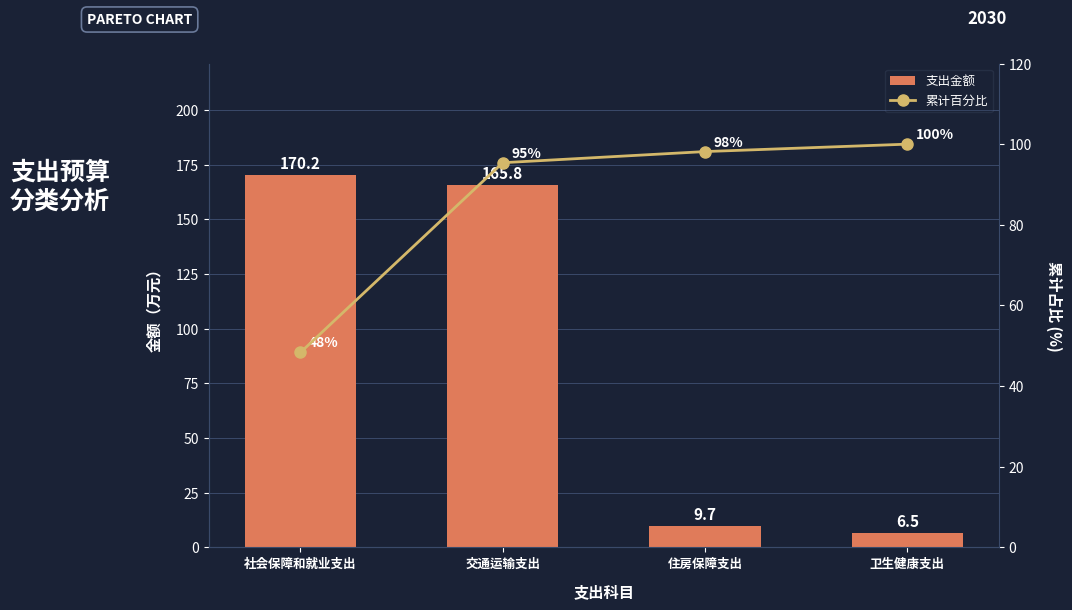

Reading left to right, list all the values displayed in this chart.

支出金额: 社会保障和就业支出=170.2	交通运输支出=165.8	住房保障支出=9.7	卫生健康支出=6.5
累计百分比: 社会保障和就业支出=48.3	交通运输支出=95.4	住房保障支出=98.2	卫生健康支出=100.0